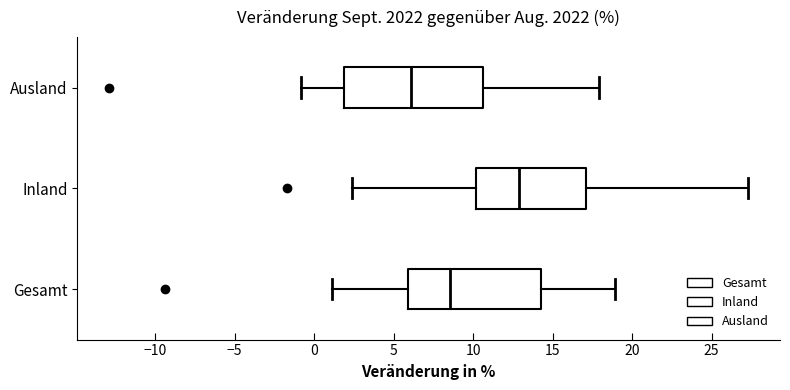

Reading bottom to top, read every box against the x-axis: the position of its median line, the range the box covers, and the ends of its whiskers. The values are not printed on the chart, so give them approximately, as read against the axis.

Gesamt: median 8.5, box 6.0 to 14.5, whiskers 1.0 to 19.0
Inland: median 13.0, box 10.0 to 17.0, whiskers 2.5 to 27.5
Ausland: median 6.0, box 2.0 to 10.5, whiskers -1.0 to 18.0